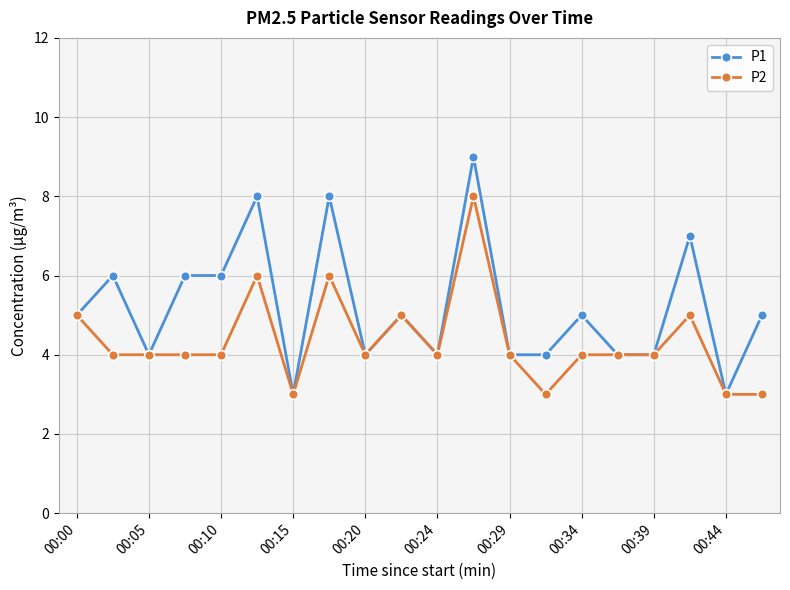

True or false: P1 has more than 1 interior local peaks.

True